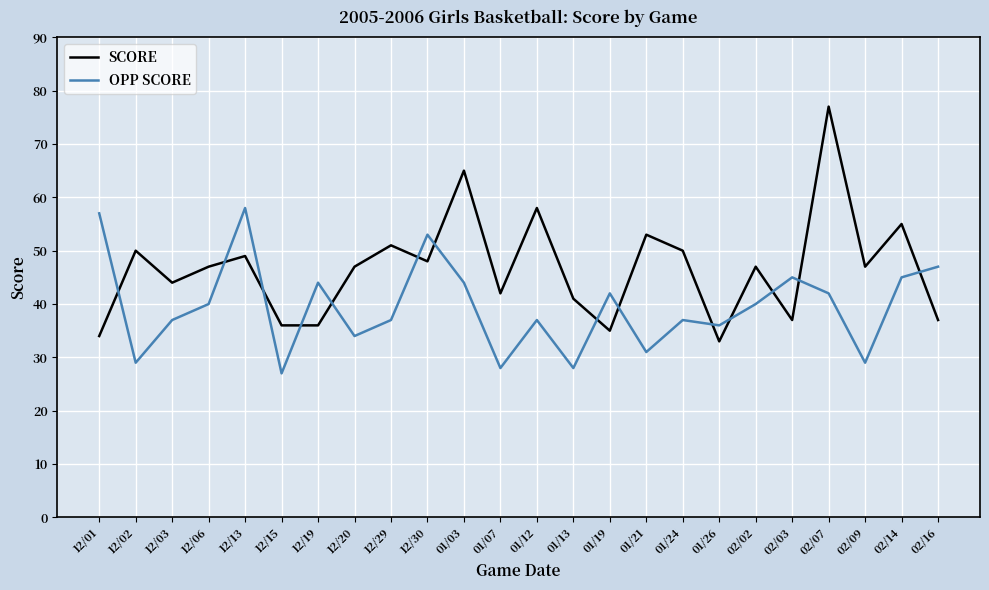

Which series has the largest total across all categories?

SCORE